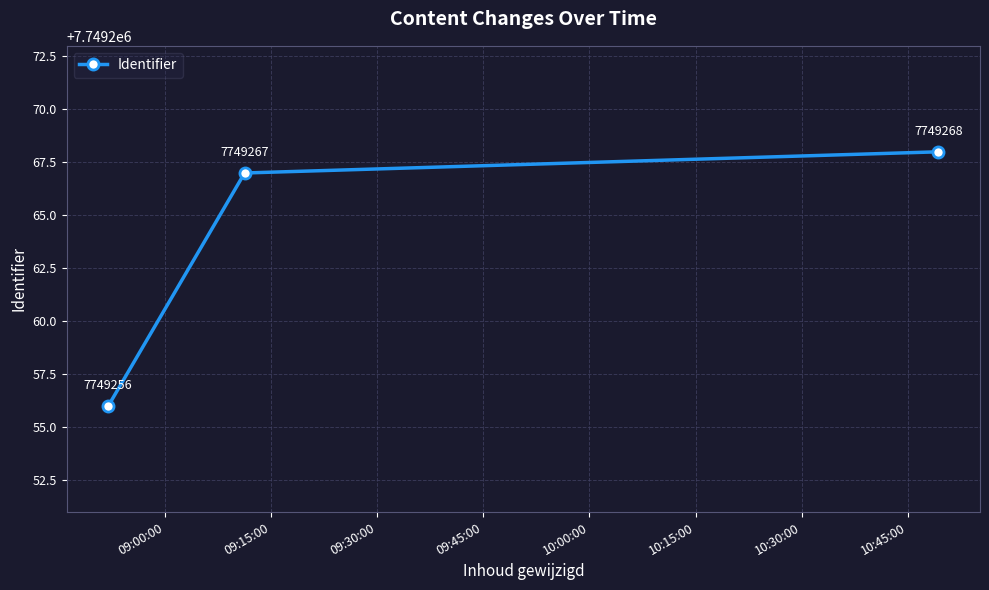

What is the maximum value shown in the chart?

7749268